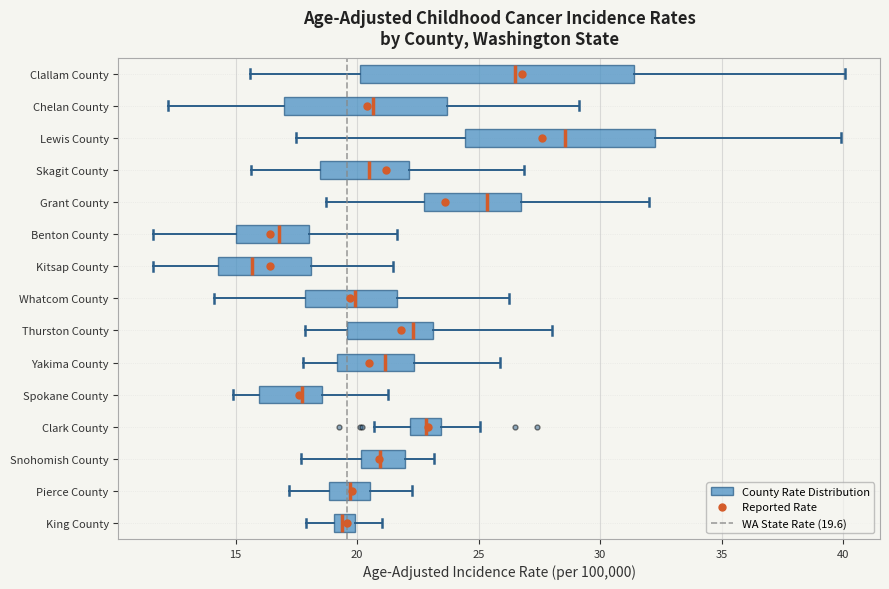

Where does the median line of the box for Kitsap County sit on the x-axis? The values are not printed on the chart, so give them approximately, as read against the axis.

15.5